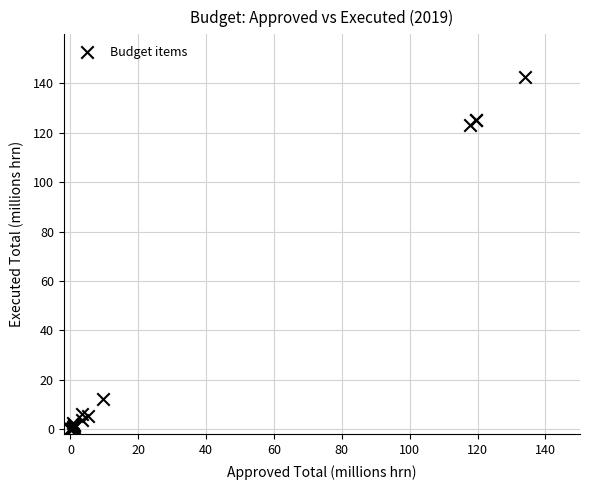

What Y value in the scatter plot is closest to 71?

123.0